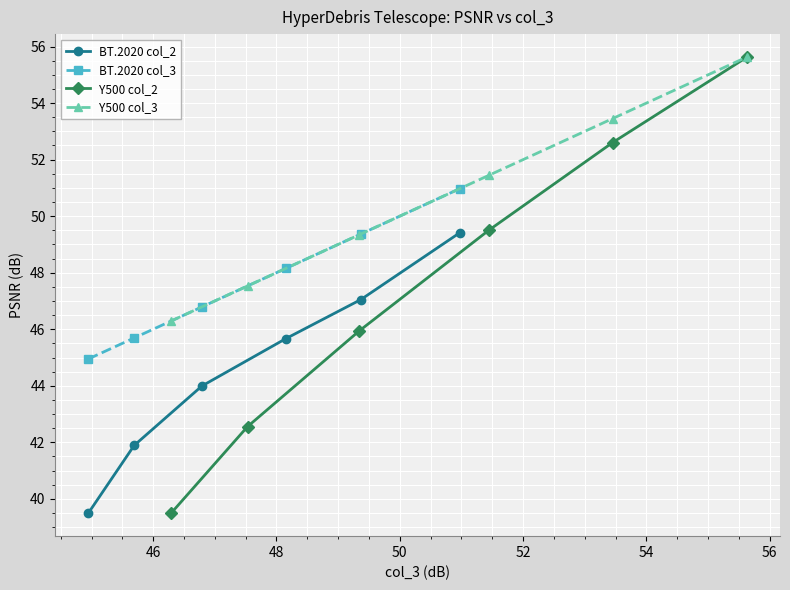

What is the maximum value shown in the chart?

55.6